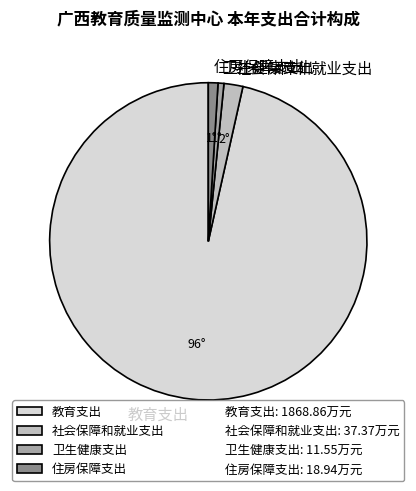

Count the number of slices in the pie.

4